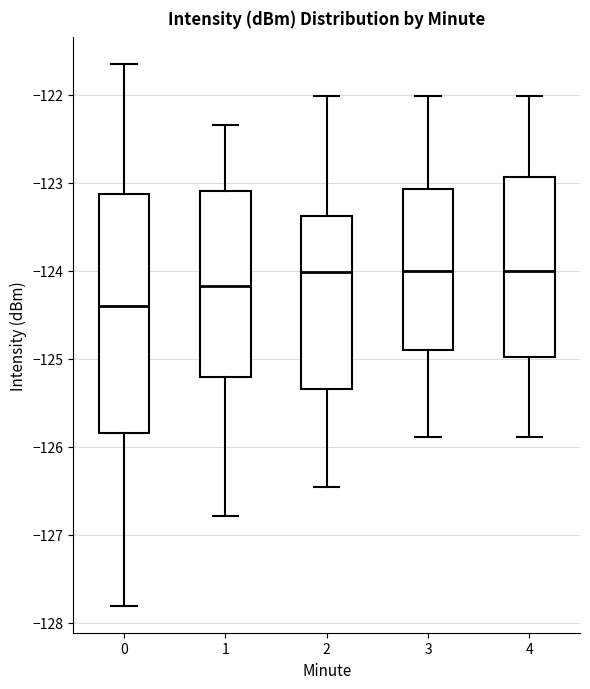

Reading left to right, read every box against the y-axis: the position of its median line, the range the box covers, and the ends of its whiskers. The values are not printed on the chart, so give them approximately, as read against the axis.

0: median -124.4, box -125.8 to -123.1, whiskers -127.8 to -121.7
1: median -124.2, box -125.2 to -123.1, whiskers -126.8 to -122.3
2: median -124.0, box -125.3 to -123.4, whiskers -126.5 to -122.0
3: median -124.0, box -124.9 to -123.1, whiskers -125.9 to -122.0
4: median -124.0, box -125.0 to -122.9, whiskers -125.9 to -122.0